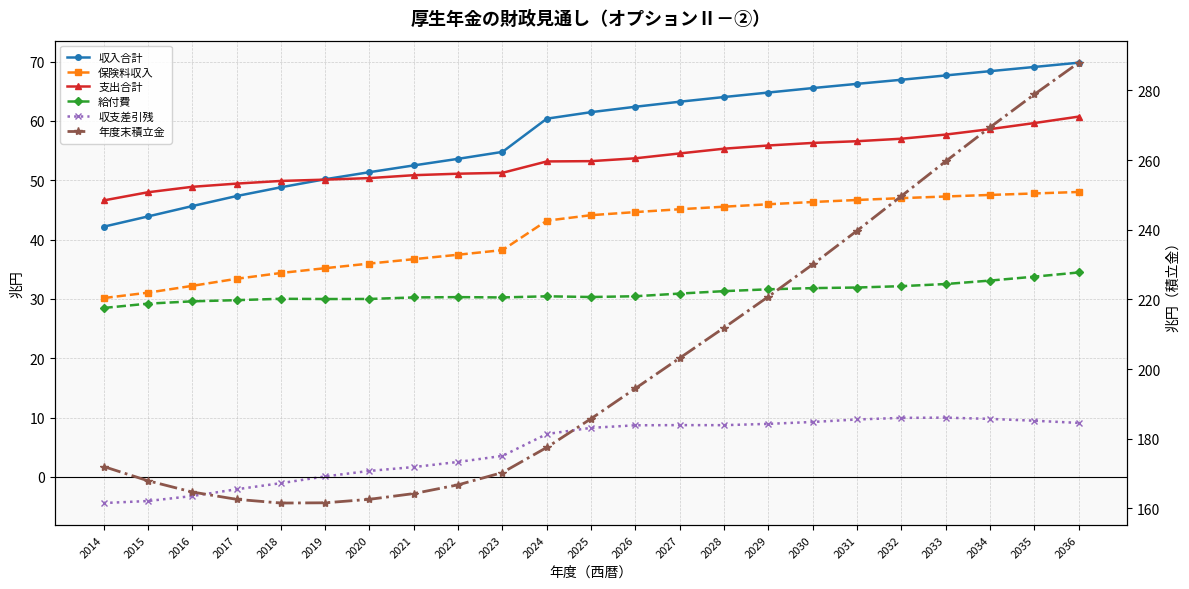

Reading left to right, transcribe all the data shown in this chart.

収入合計: 42.2	43.9	45.6	47.3	48.8	50.2	51.4	52.5	53.6	54.8	60.4	61.5	62.4	63.2	64.0	64.8	65.5	66.3	67.0	67.7	68.4	69.1	69.8
保険料収入: 30.1	31.1	32.2	33.4	34.4	35.2	36.0	36.7	37.5	38.2	43.2	44.1	44.6	45.1	45.5	46.0	46.3	46.7	47.0	47.3	47.5	47.8	48.0
支出合計: 46.6	48.0	48.9	49.4	49.9	50.1	50.4	50.9	51.1	51.3	53.2	53.2	53.7	54.5	55.3	55.9	56.3	56.6	57.0	57.7	58.6	59.6	60.7
給付費: 28.5	29.2	29.6	29.8	30.0	30.0	30.0	30.2	30.3	30.2	30.4	30.3	30.4	30.9	31.3	31.6	31.8	31.9	32.1	32.5	33.1	33.8	34.5
収支差引残: -4.4	-4.1	-3.2	-2.1	-1.1	0.1	1.0	1.6	2.5	3.5	7.2	8.3	8.7	8.7	8.7	8.9	9.2	9.7	9.9	10.0	9.8	9.5	9.1
年度末積立金: 172.0	168.0	164.7	162.6	161.6	161.6	162.6	164.3	166.8	170.3	177.5	185.8	194.5	203.2	211.9	220.8	230.1	239.8	249.7	259.7	269.4	278.9	288.0